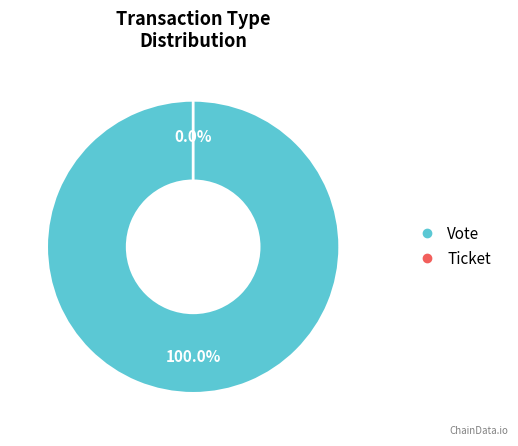

True or false: Vote accounts for 100% of the total.

True